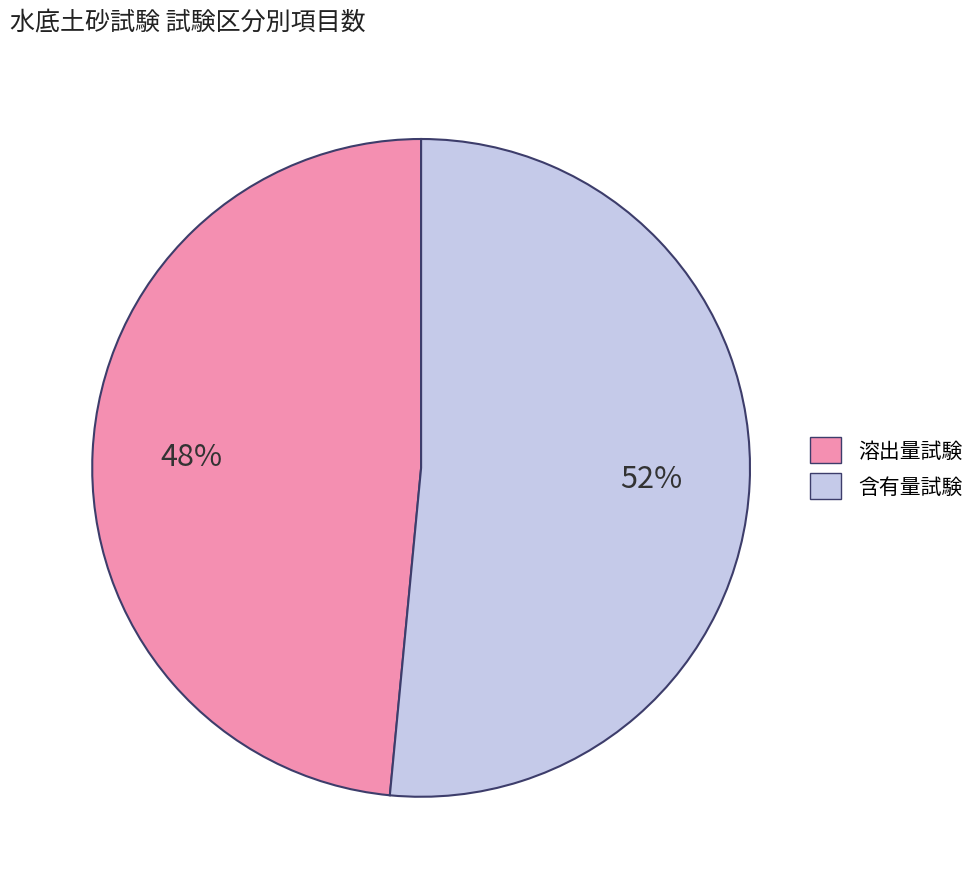

What percentage is the 溶出量試験 slice, to the nearest percent?

48%